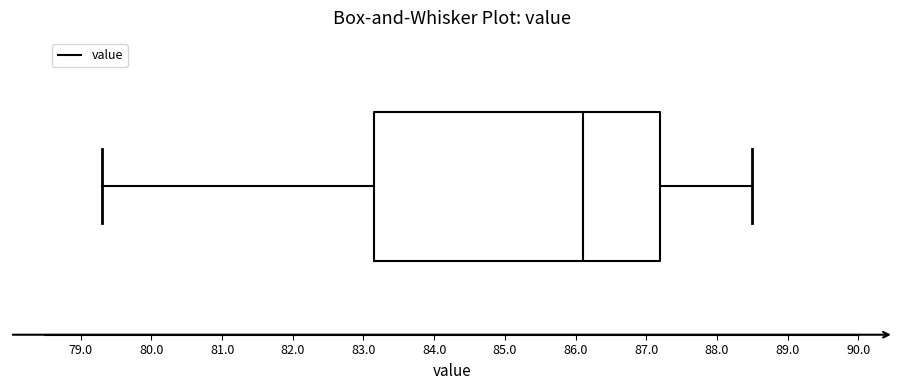

Read this box plot against the x-axis: the position of the median line, the range covered by the box, and the ends of both whiskers. The values are not printed on the chart, so give them approximately, as read against the axis.

median 86.1, box 83.2 to 87.2, whiskers 79.3 to 88.5